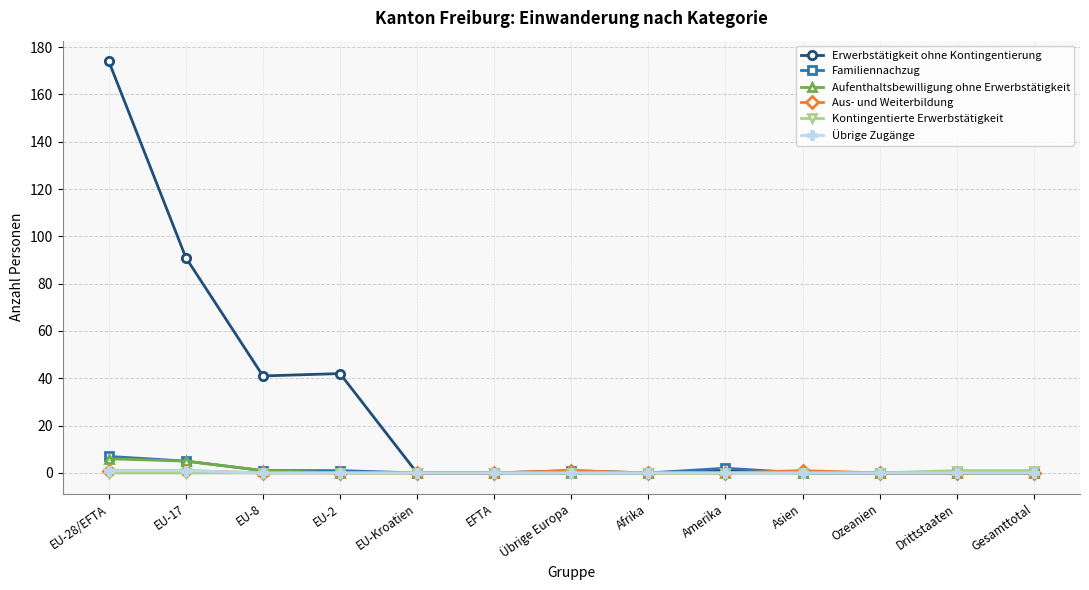

How many categories are shown in the chart?

13